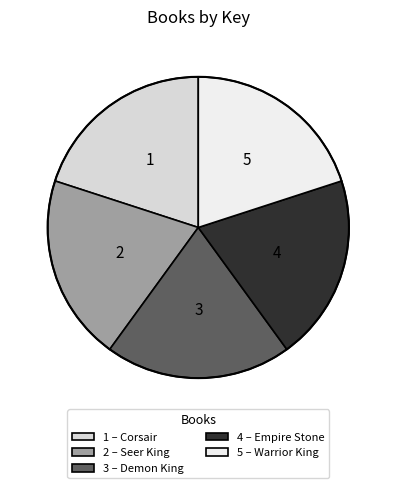

Rank the categories by value from lowest to highest.

Empire Stone, Corsair, Seer King, Demon King, Warrior King